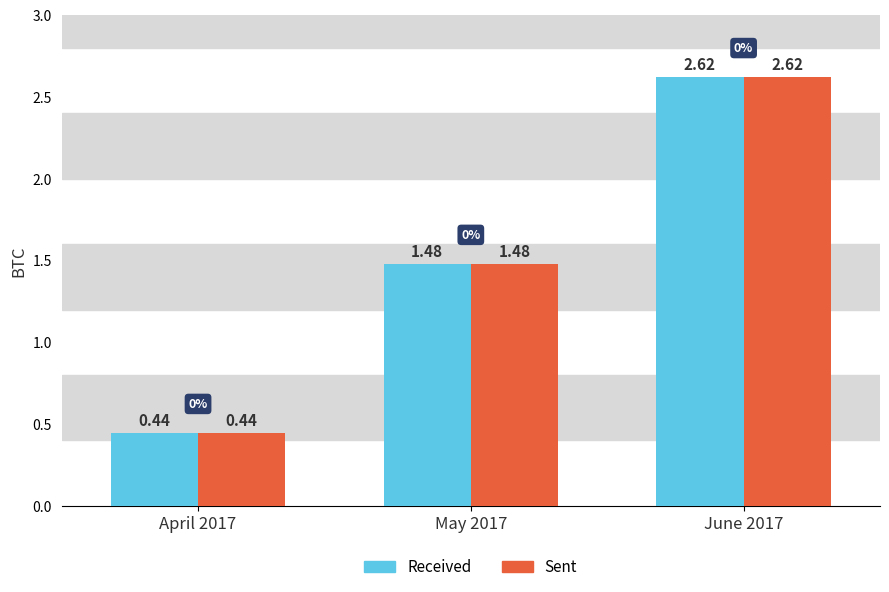

What is the difference between the maximum and minimum values in the Received series?

2.2